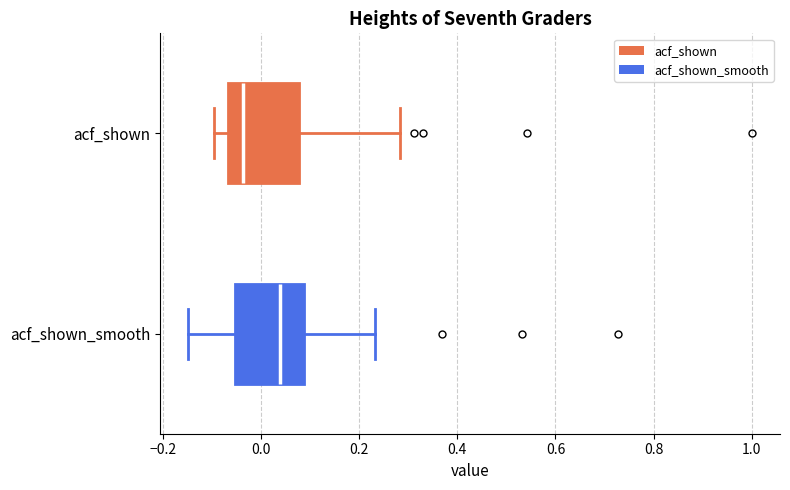

Where is the left edge of the box for acf_shown on the x-axis? The values are not printed on the chart, so give them approximately, as read against the axis.

-0.06